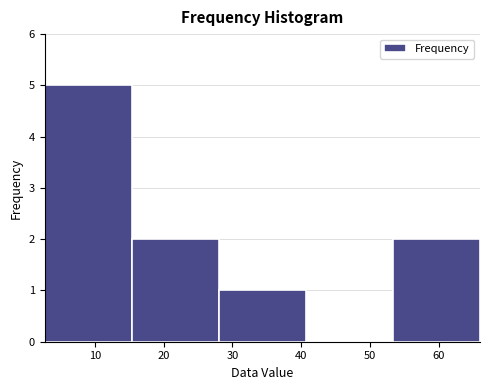

Reading left to right, list every bar in this chart as the range it spans on the x-axis followed by its height. Neither the bar edges nor the heights are printed on the chart, so give them approximately, as read against the axes.

3 to 15: 5
15 to 28: 2
28 to 41: 1
41 to 53: 0
53 to 66: 2